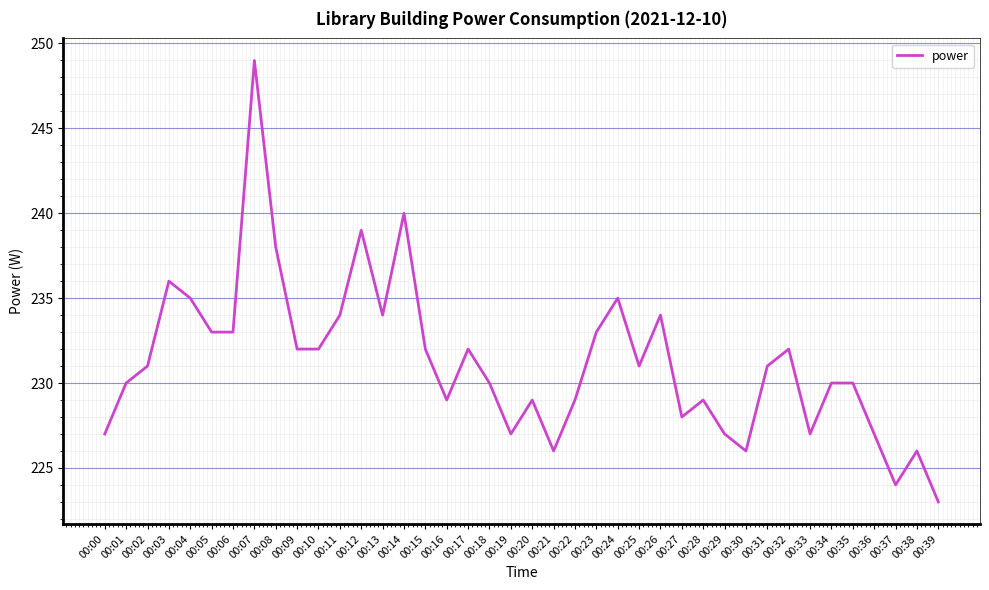

What is the average value?

231